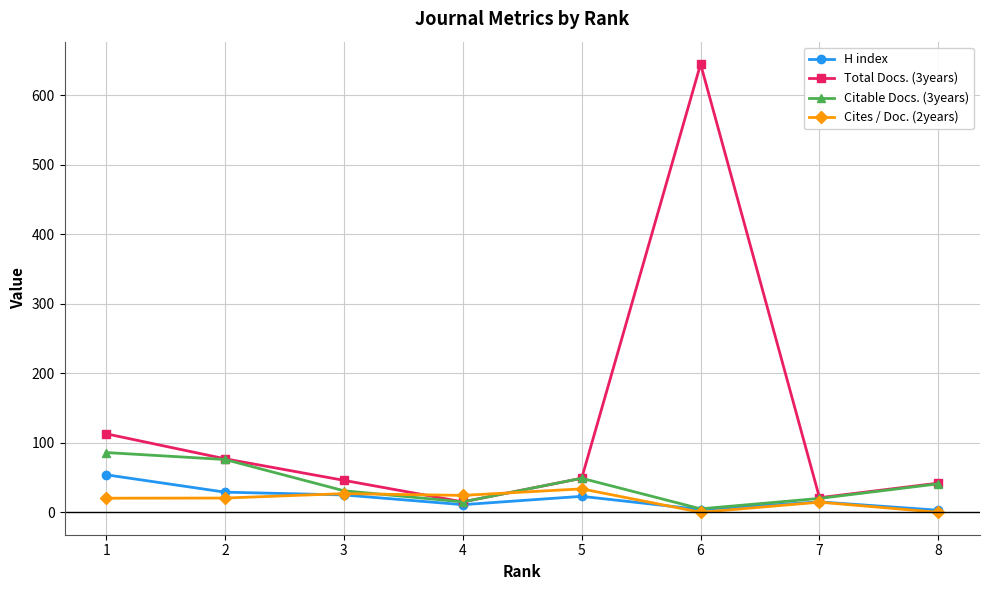

What is the sum of all Citable Docs. (3years) values?

323.0